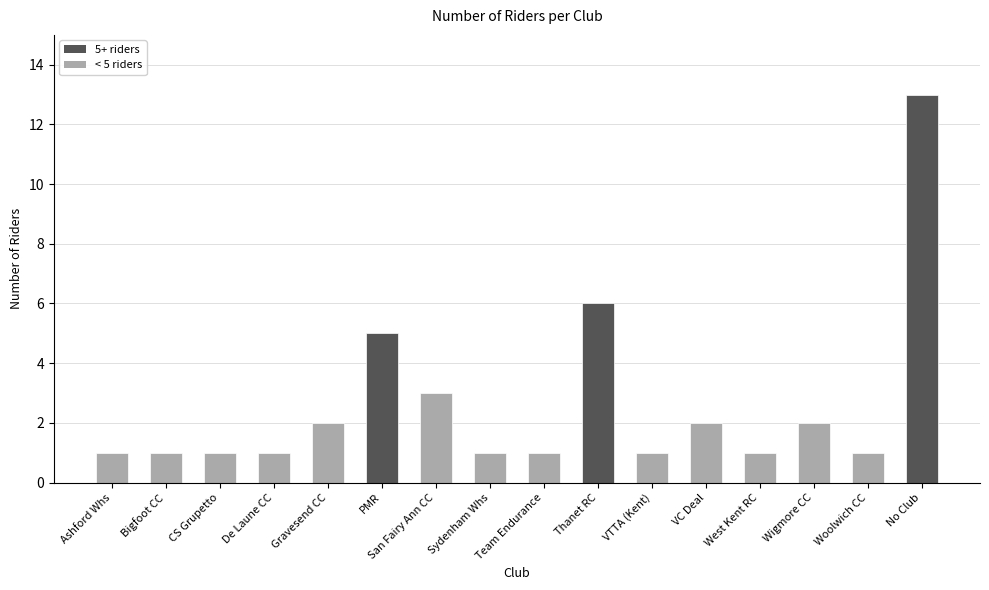

What is the change in value from VC Deal to No Club?

+11